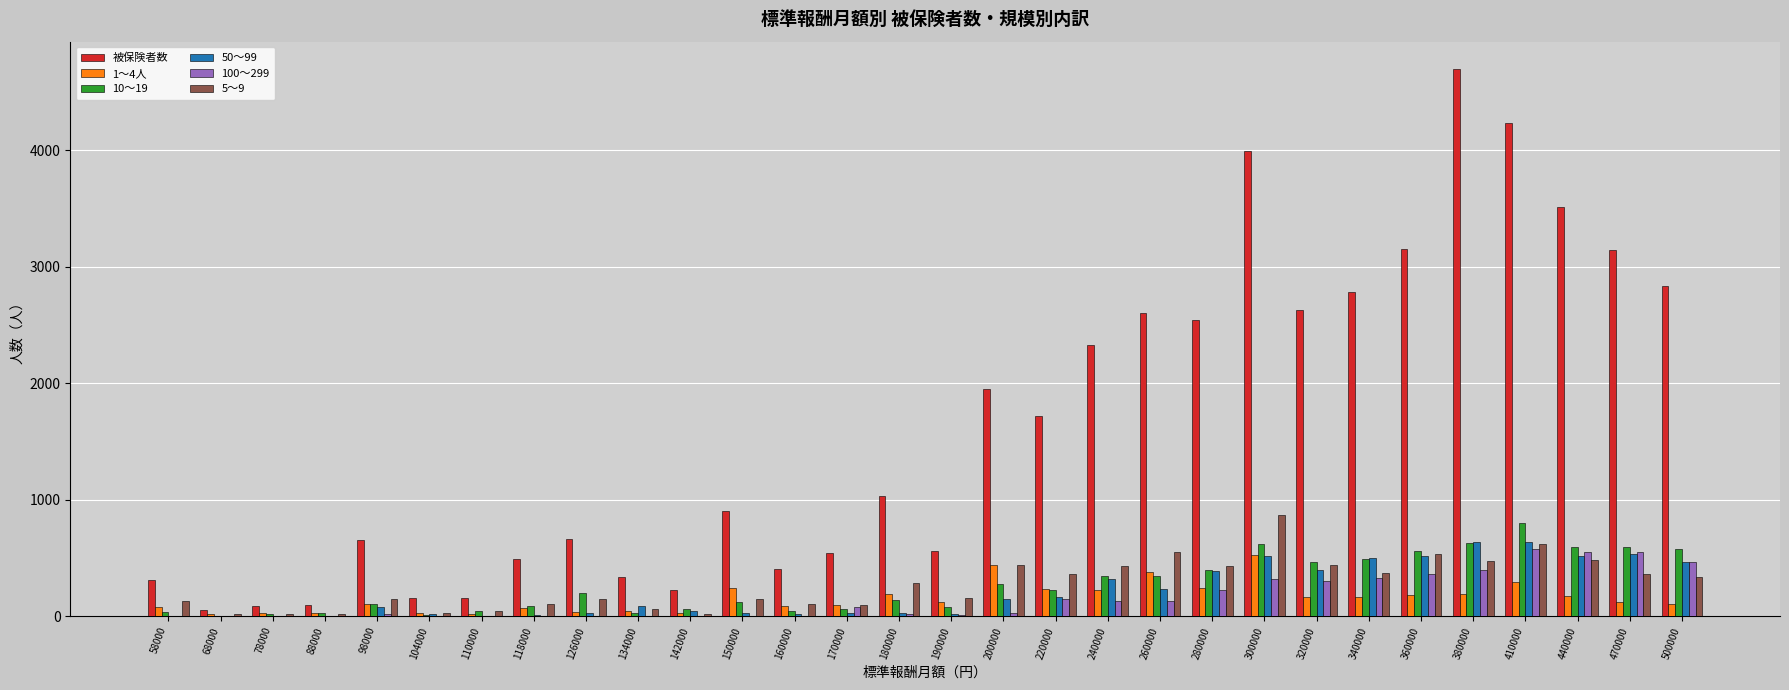

What is the sum of the 50～99 values at 134000 and 142000?

137